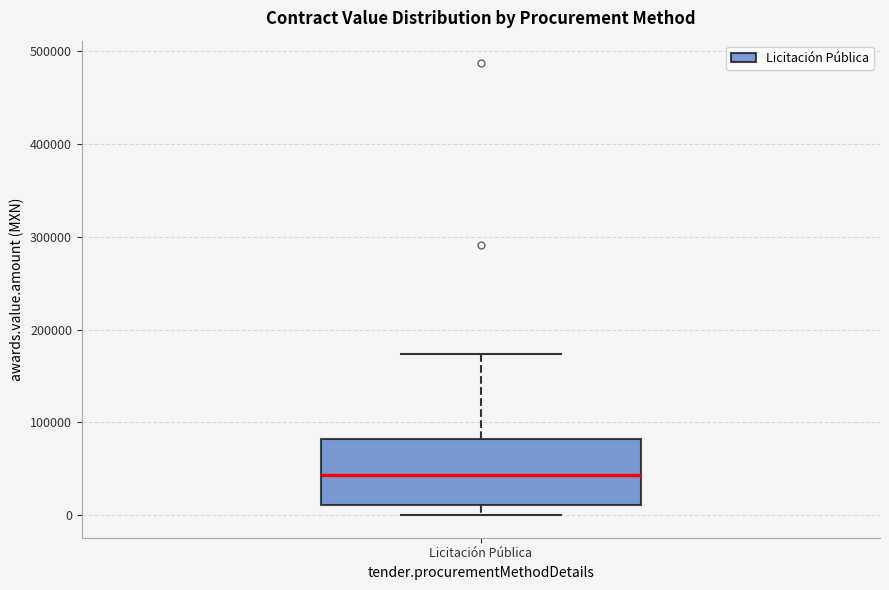

Read this box plot against the y-axis: the position of the median line, the range covered by the box, and the ends of both whiskers. The values are not printed on the chart, so give them approximately, as read against the axis.

median 40000, box 10000 to 80000, whiskers 0 to 170000